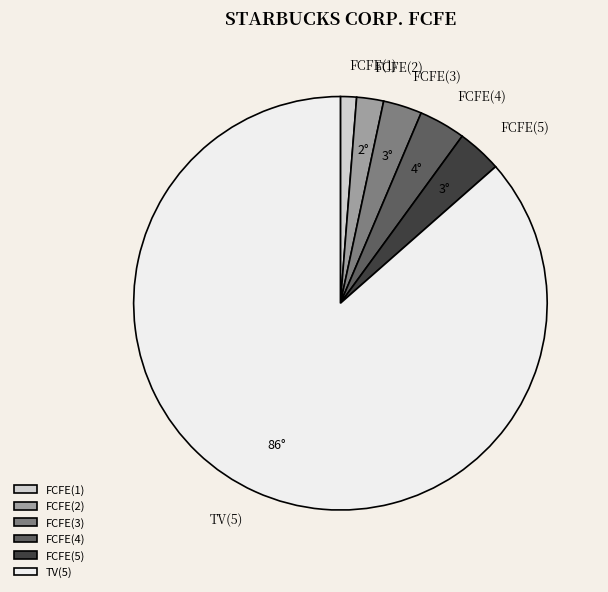

Is the sum of FCFE(1) and FCFE(2) greater than half?

No